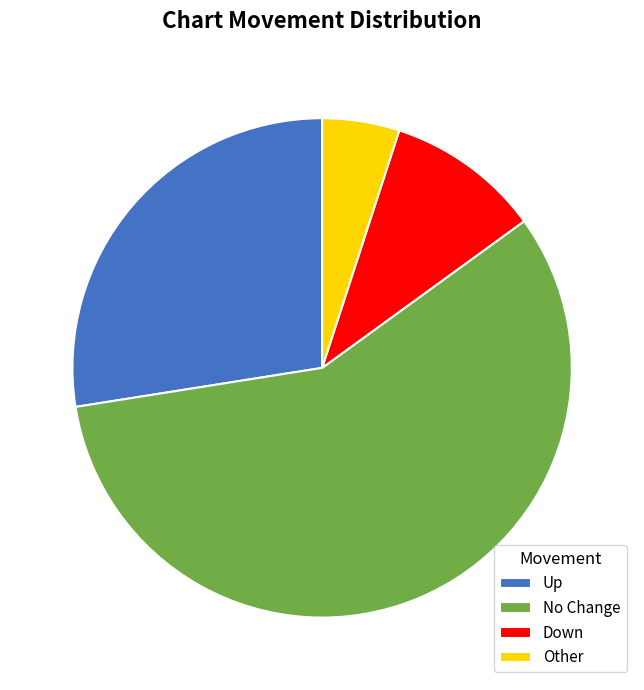

The No Change slice represents 58% of the pie. True or false?

True